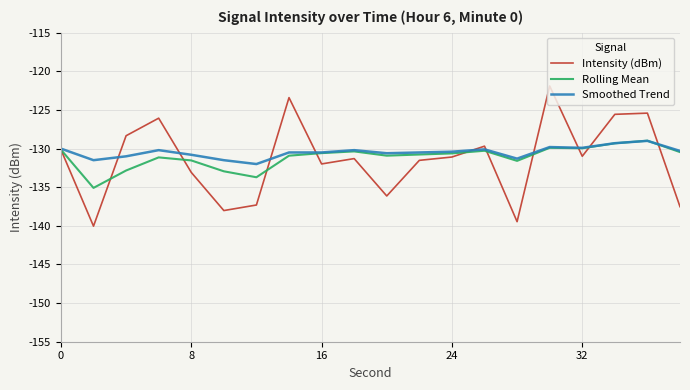

What is the smallest value displayed?

-140.0